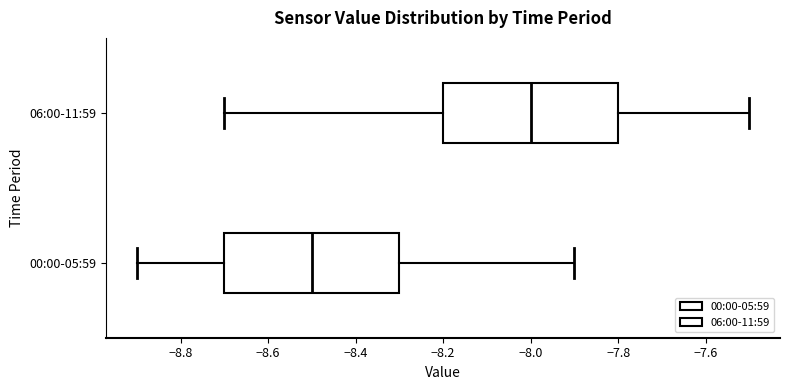

Where is the left edge of the box for 00:00-05:59 on the x-axis? The values are not printed on the chart, so give them approximately, as read against the axis.

-8.7